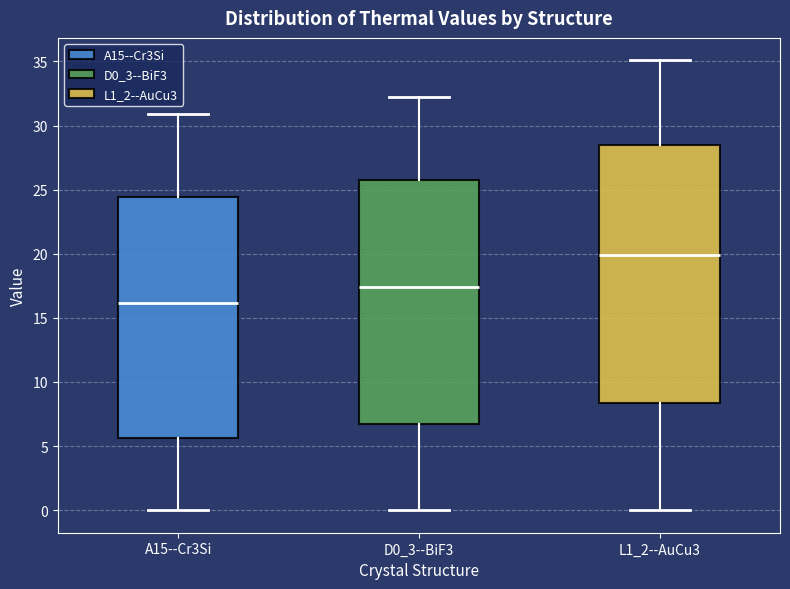

Which box's median line is the lowest?

A15--Cr3Si